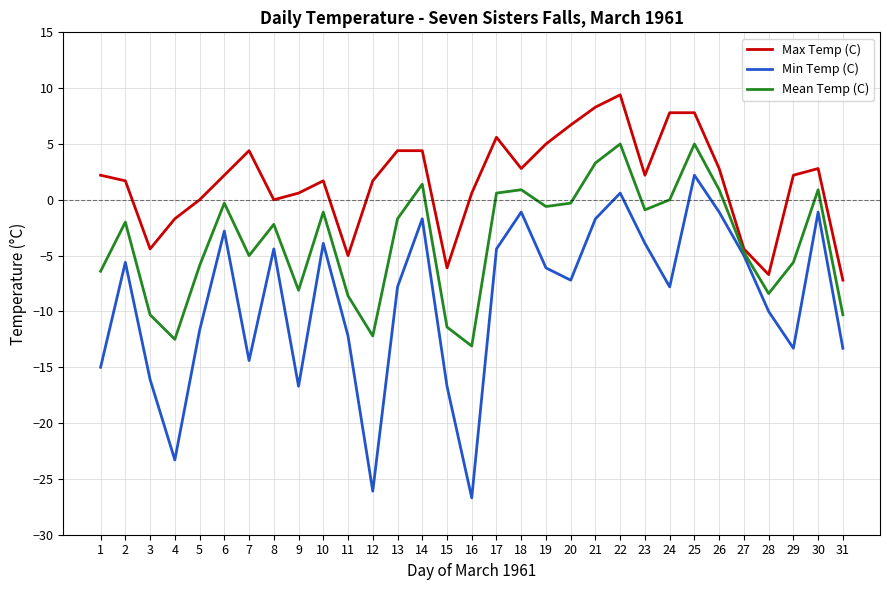

True or false: Max Temp (C) has a value of 2.9 at 22.

False